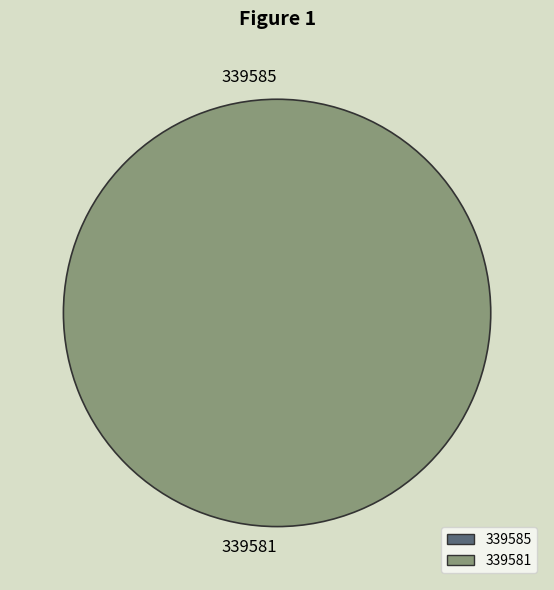

Is there any slice that represents more than half of the pie?

Yes